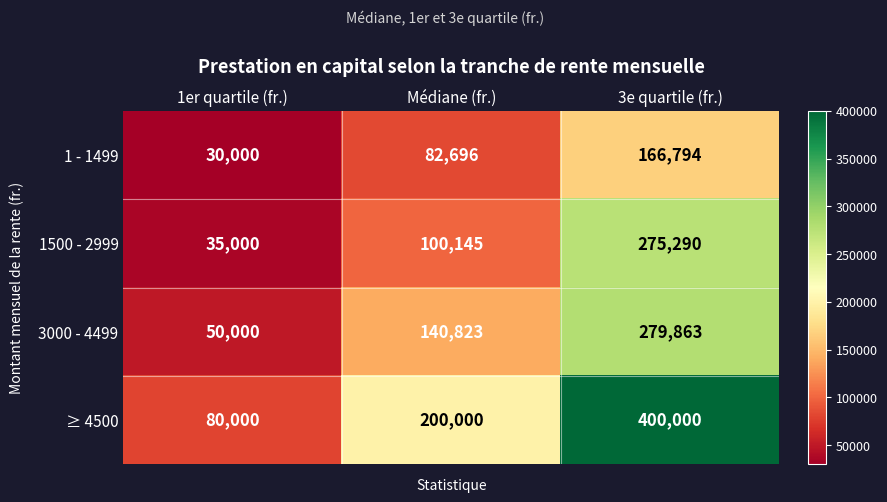

How many series are shown in this chart?

4